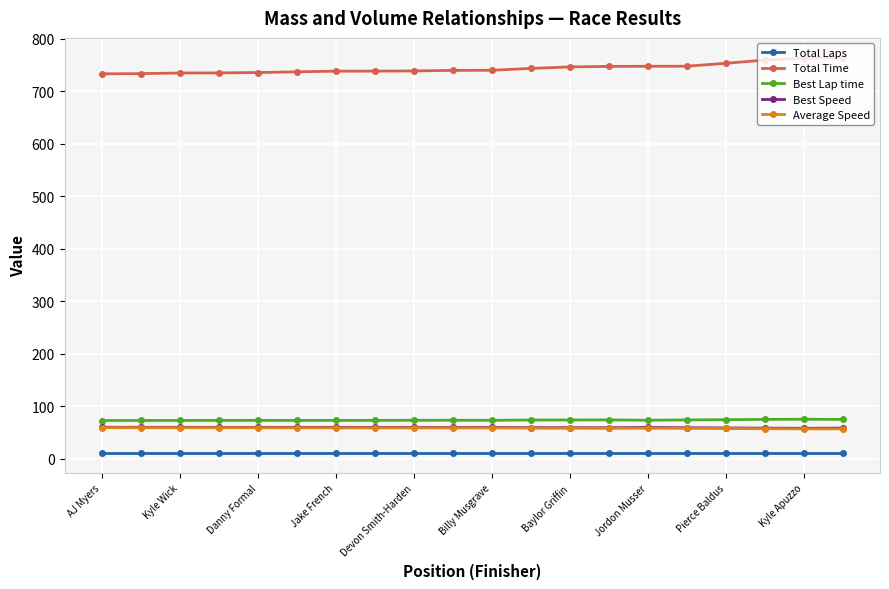

What is the value of the Average Speed point at the 1st from the left?

58.9